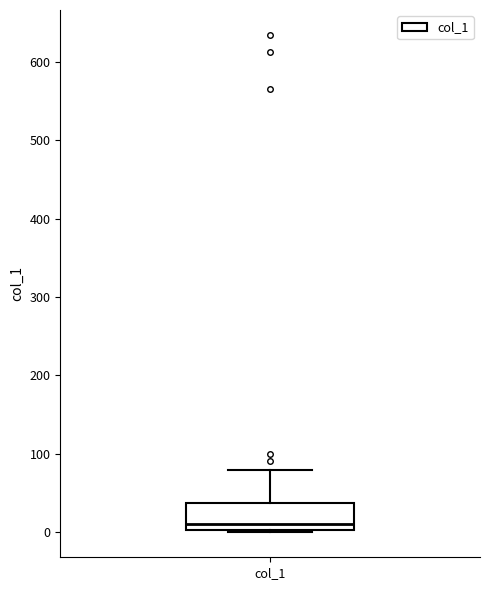

Transcribe this box plot: give where the median line is, the range the box spans, and where the two whiskers end, as read against the y-axis. The values are not printed on the chart, so give them approximately, as read against the axis.

median 10, box 0 to 40, whiskers 0 to 80